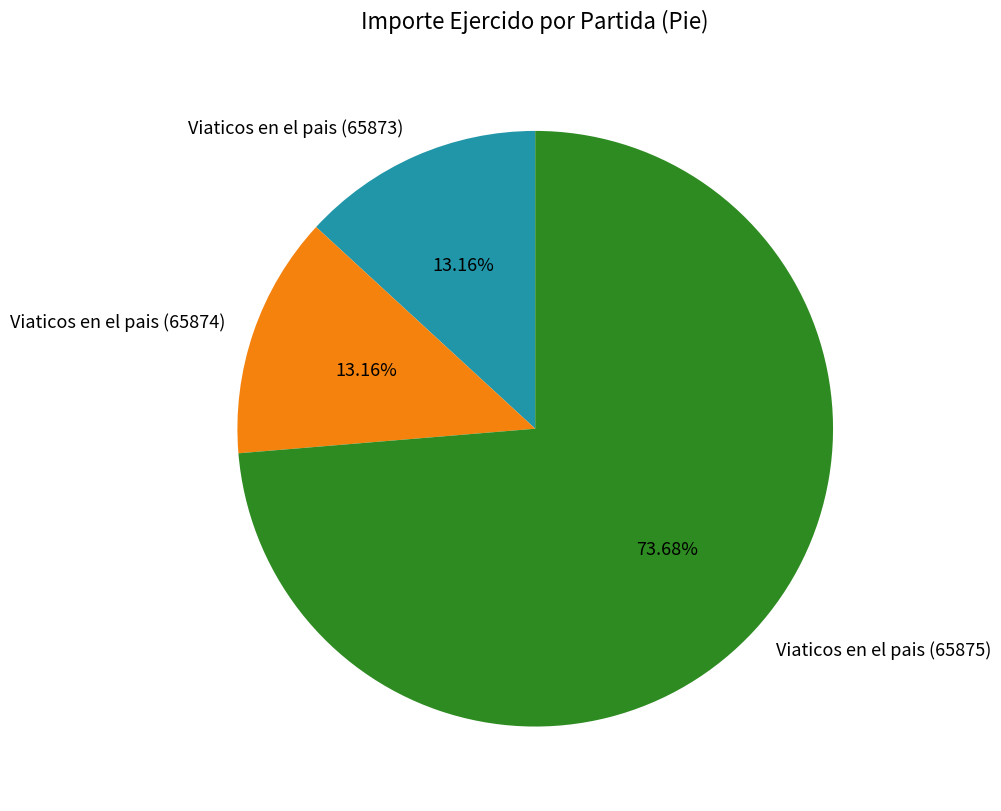

How many slices are in this pie chart?

3